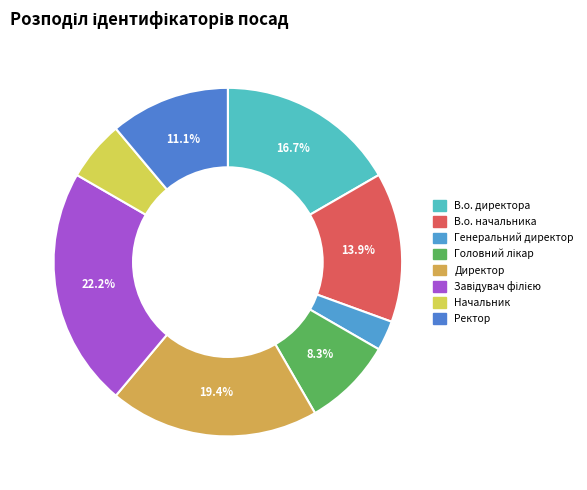

How many segments does this pie chart have?

8